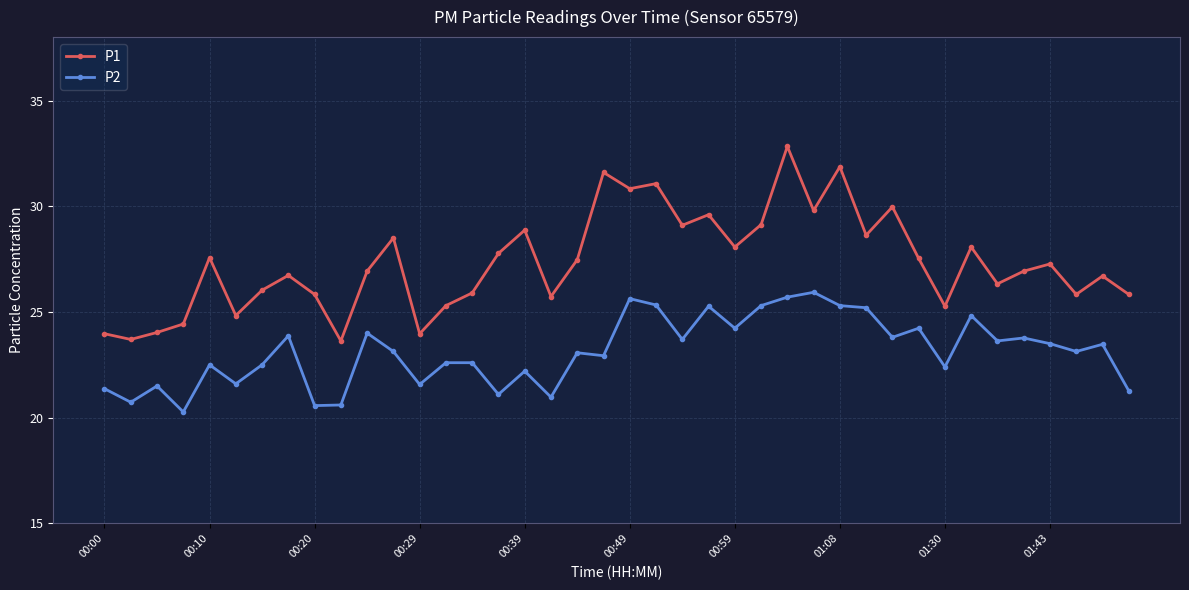

What is the value of the P2 point at the 33rd from the left?

22.4